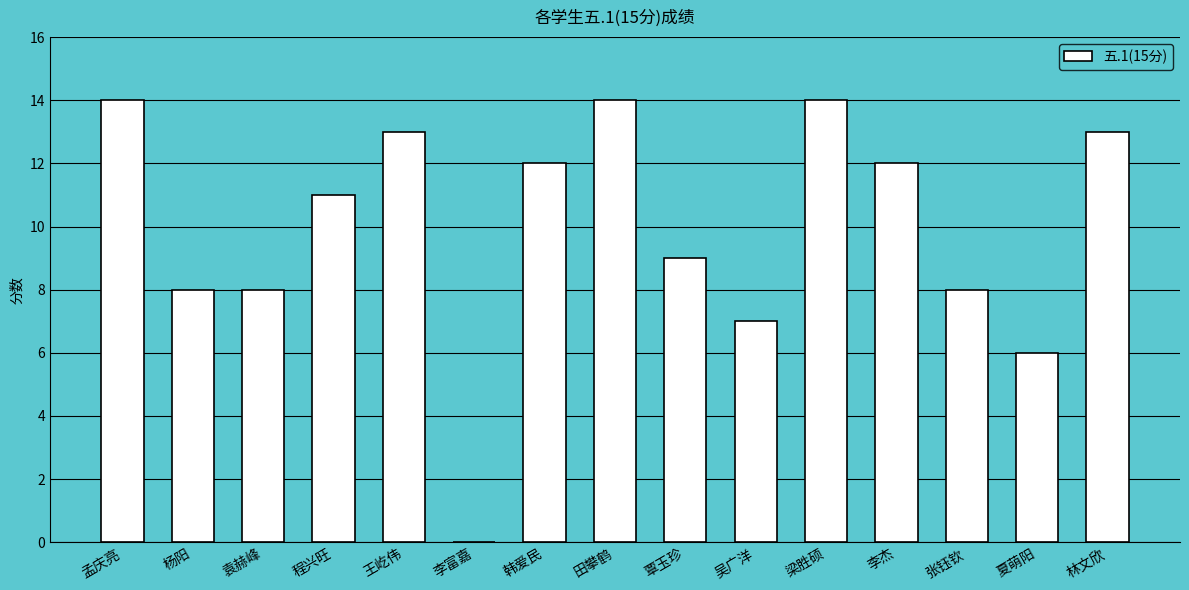

Between 程兴旺 and 田攀鹤, which is larger?

田攀鹤